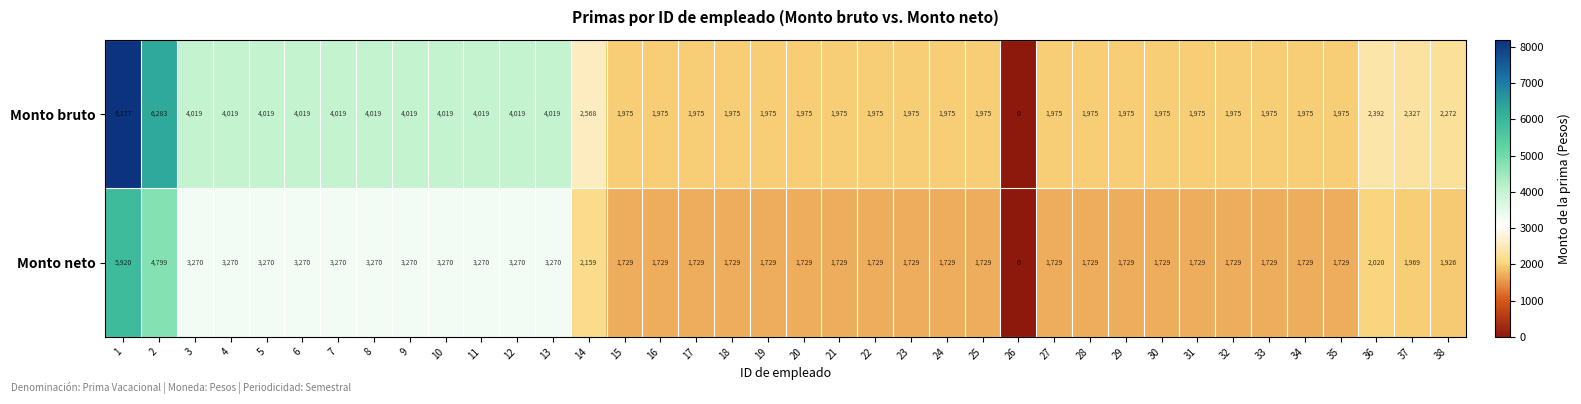

What is the sum of the Monto neto values at 10 and 4?

6540